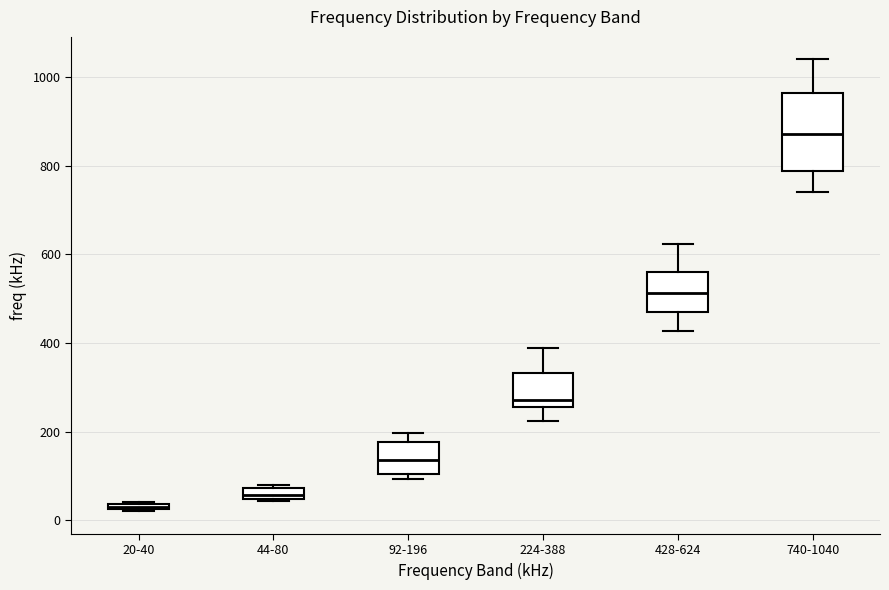

Which box is the tallest, from its lower edge to its upper edge?

740-1040